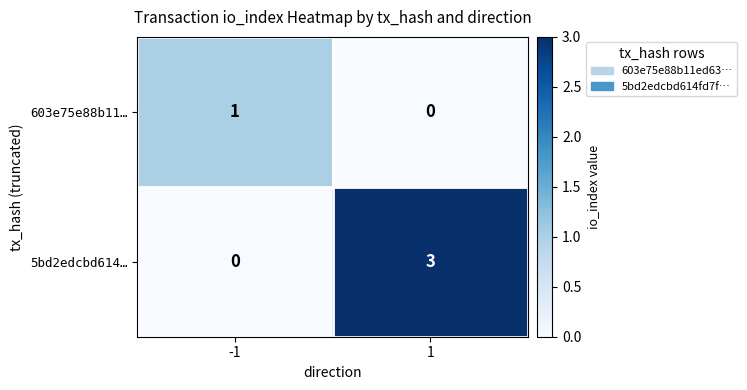

The value of 5bd2edcbd614… at -1 is 2. True or false?

False